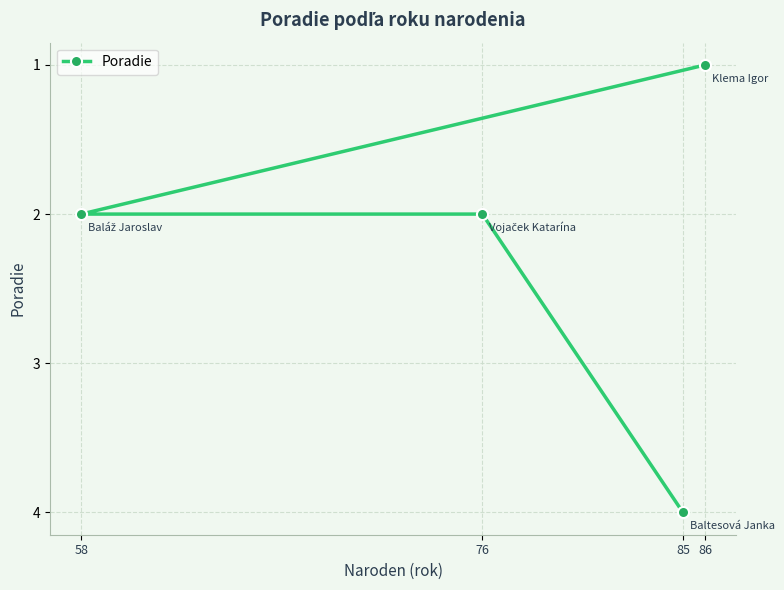

Count the number of data series in this chart.

1